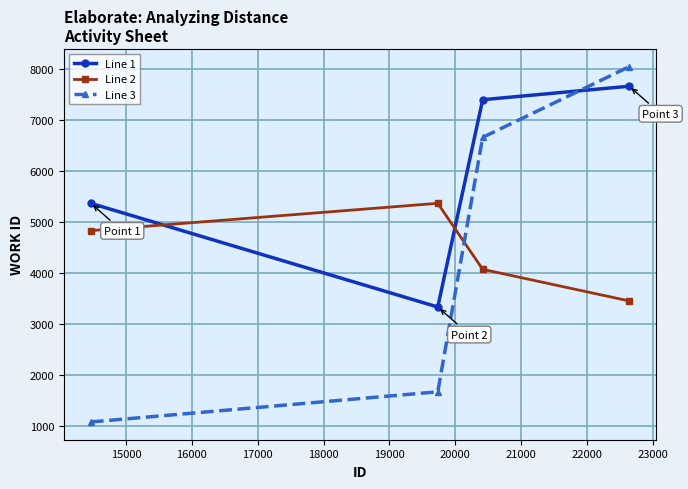

List the series in order of their peak value, highest first.

Line 3, Line 1, Line 2